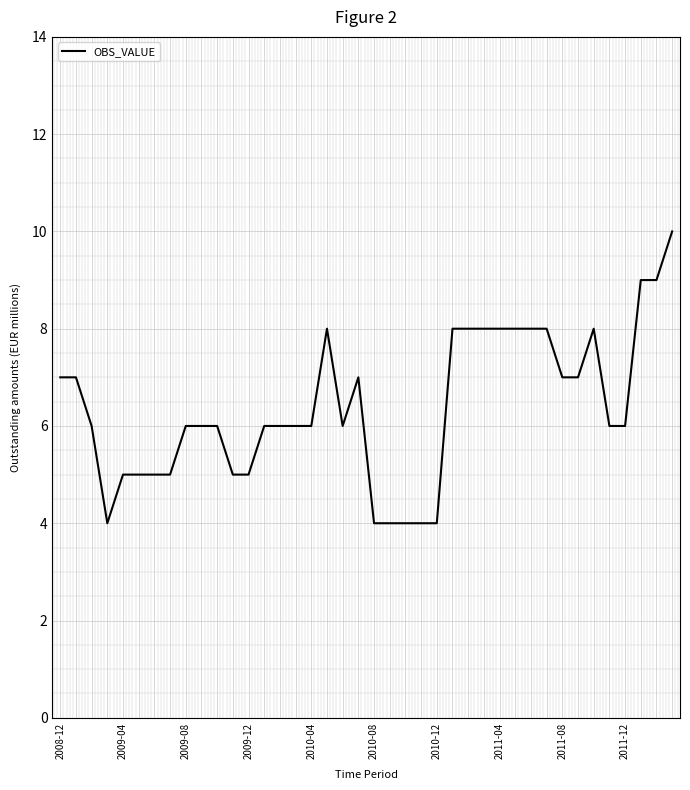

What is the maximum value shown in the chart?

10